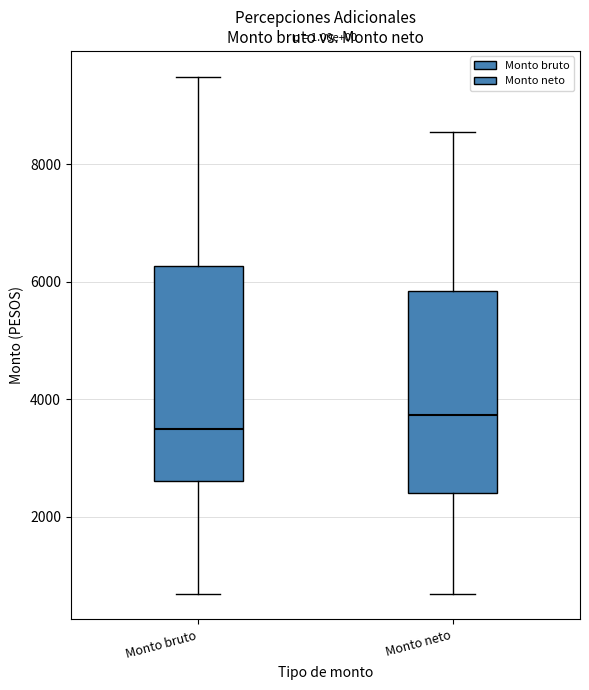

Comparing the boxes themselves (not the whiskers), which one is the tallest?

Monto bruto